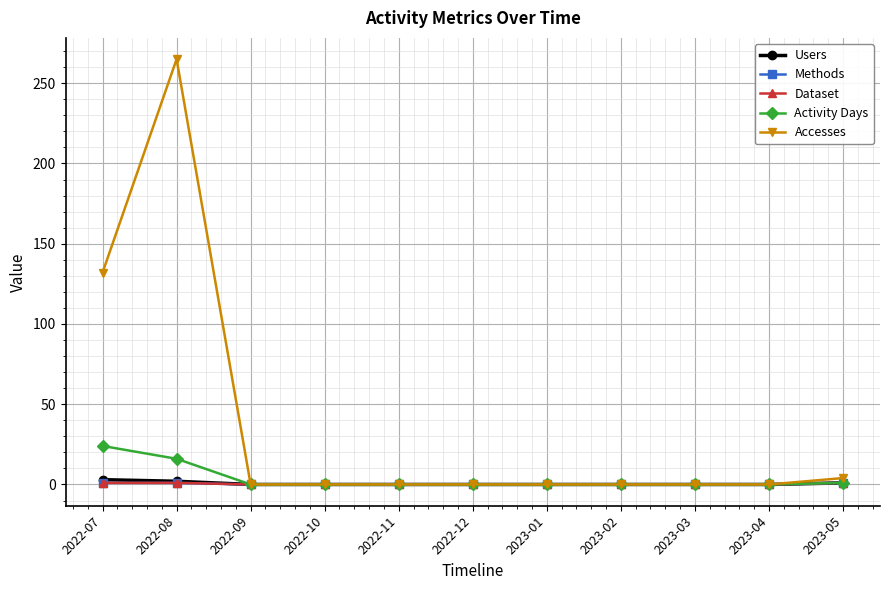

True or false: Accesses and Users intersect in this chart.

False